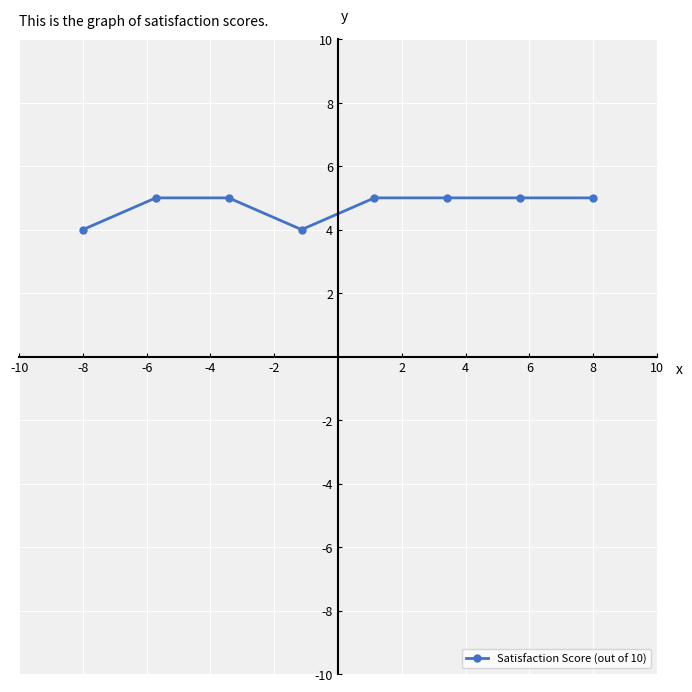

Reading left to right, extract all data points from this chart.

4	5	5	4	5	5	5	5